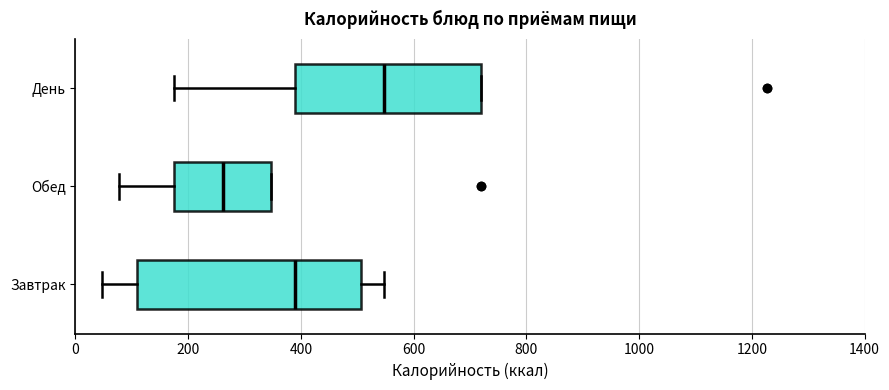

Where is the right edge of the box for День on the x-axis? The values are not printed on the chart, so give them approximately, as read against the axis.

720